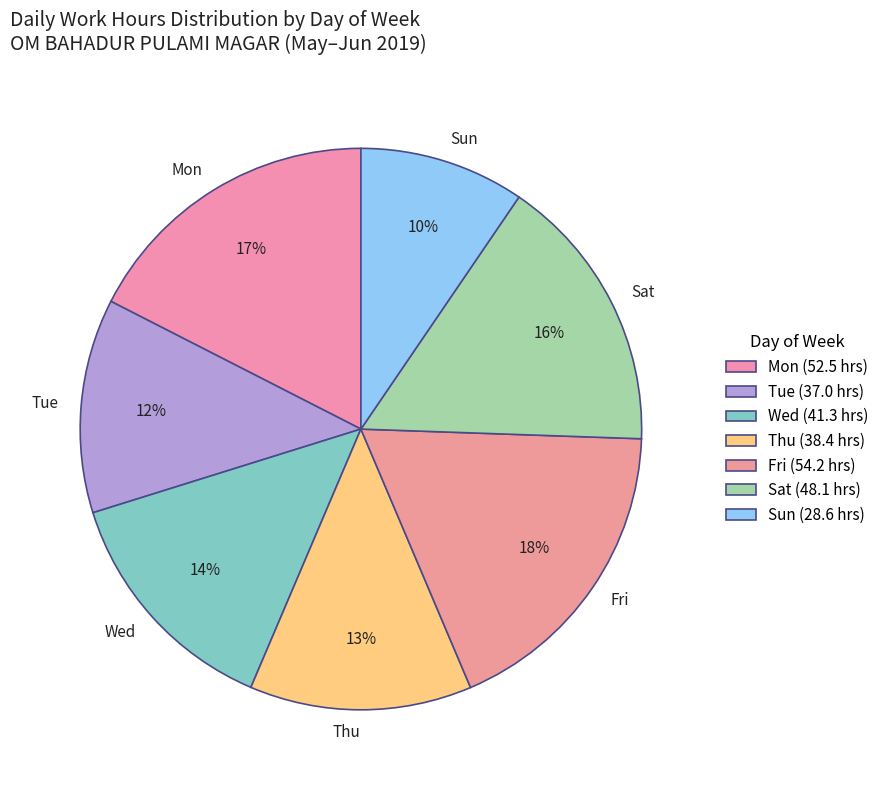

To the nearest percent, what percentage of the pie is Sat?

16%